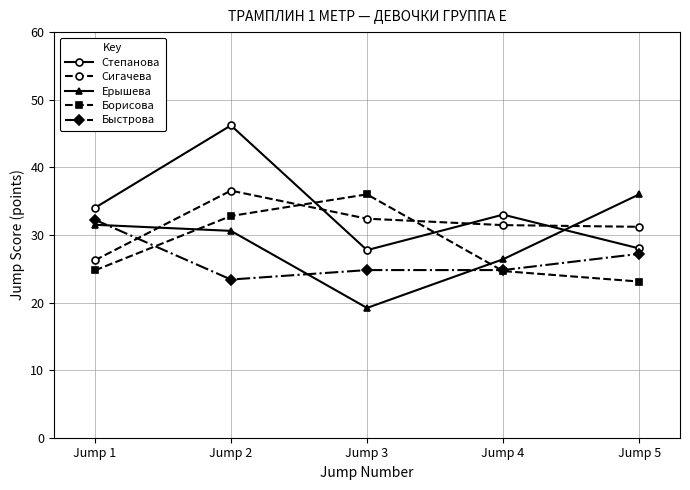

What is the spread (max minus min) of values at Jump 3?

16.8